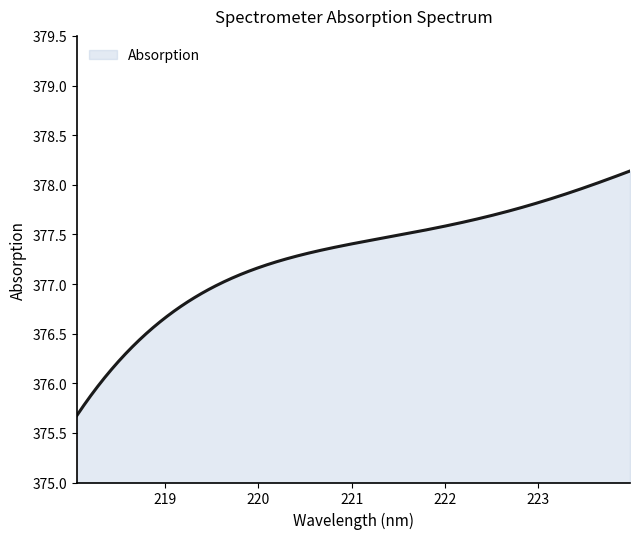

What is the minimum value shown in the chart?

375.7